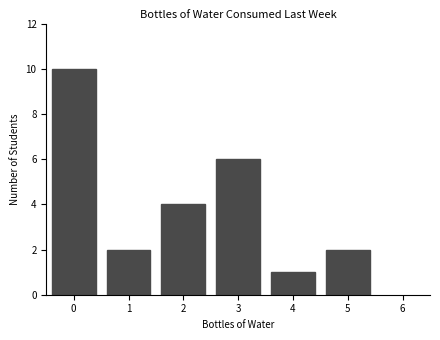

Reading left to right, transcribe all the data shown in this chart.

0=10	1=2	2=4	3=6	4=1	5=2